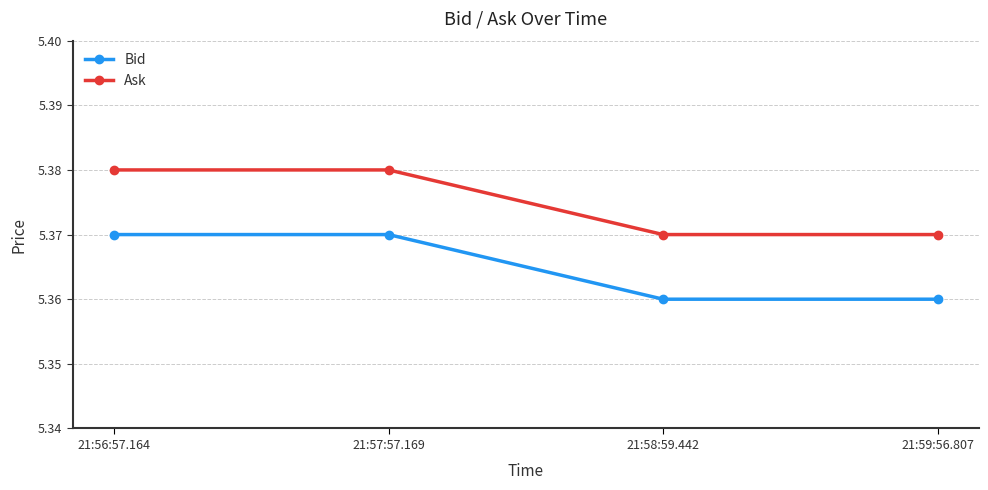

What is the sum of the Ask values at 21:56:57.164 and 21:57:57.169?

10.8